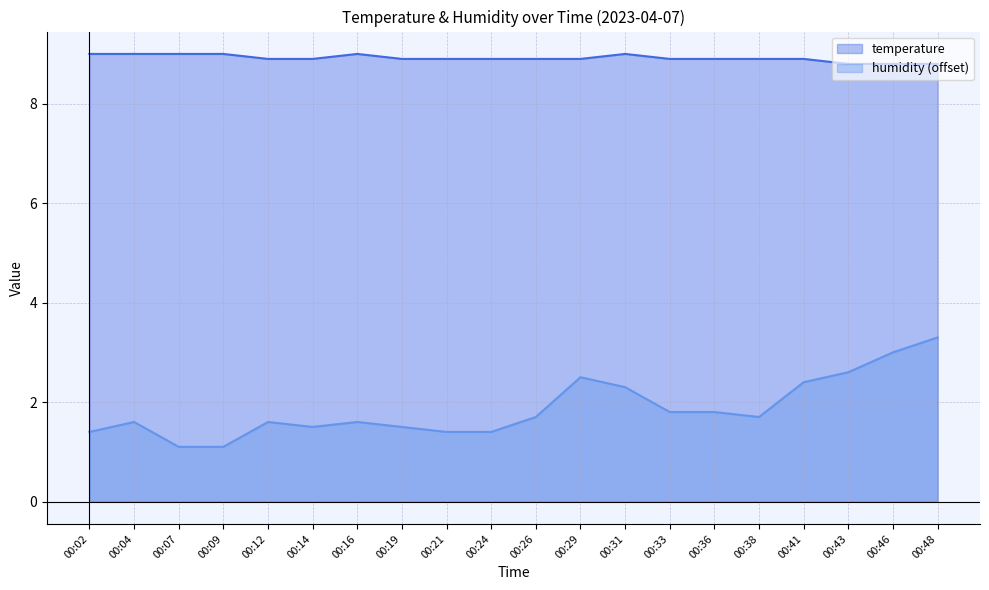

What is the difference between the second highest and minimum values in the temperature series?

0.2